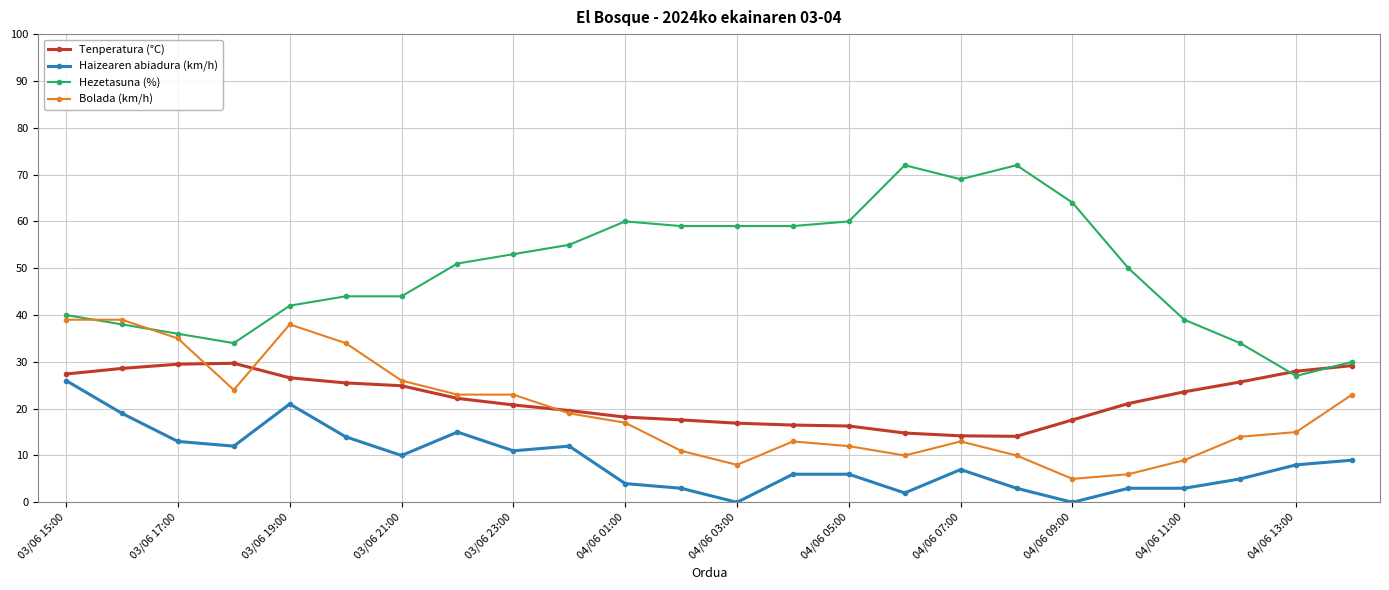

After their last crossing, which series has the higher values: Bolada (km/h) or Hezetasuna (%)?

Hezetasuna (%)